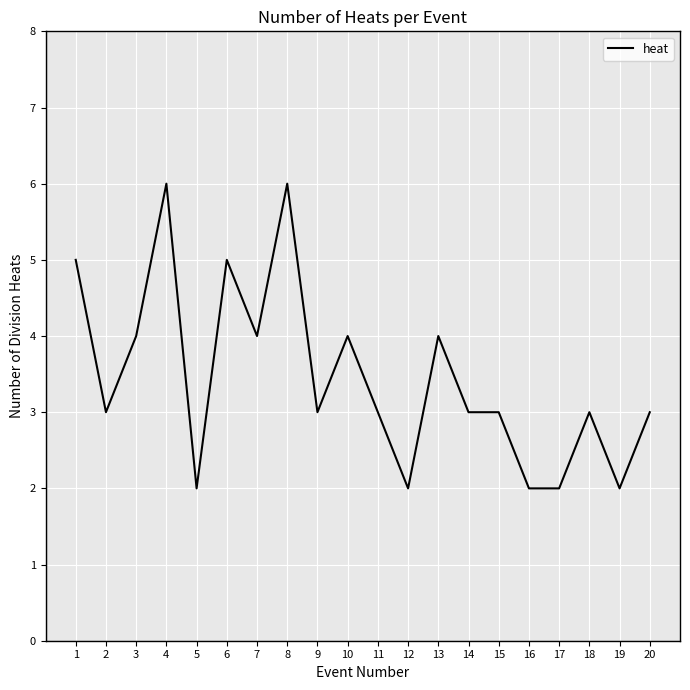

What is the greatest value displayed?

6